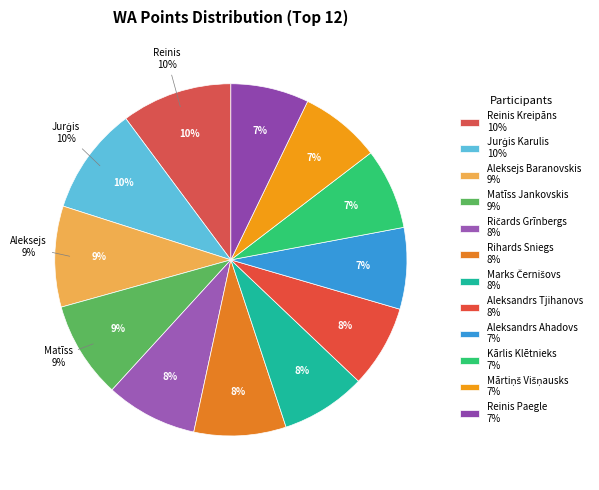

Which has a higher value, Ričards Grīnbergs or Rihards Sniegs?

Rihards Sniegs